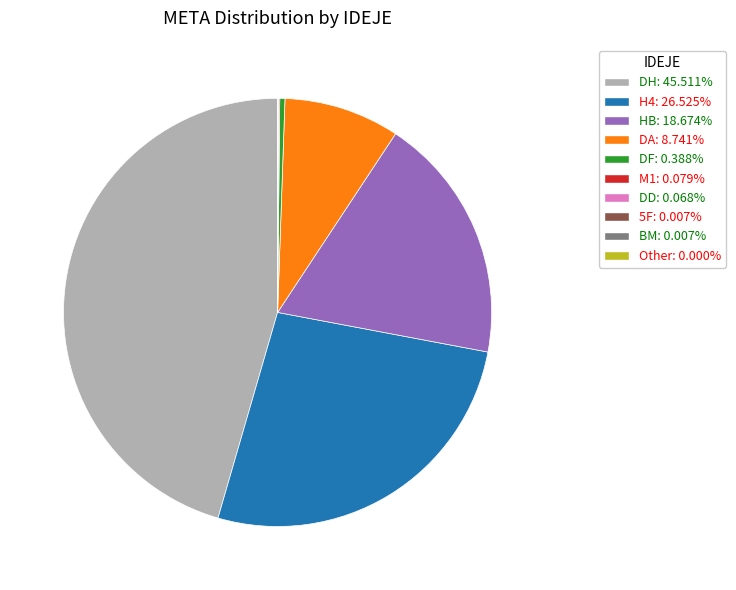

Is DF: 0.388% the majority of the pie?

No